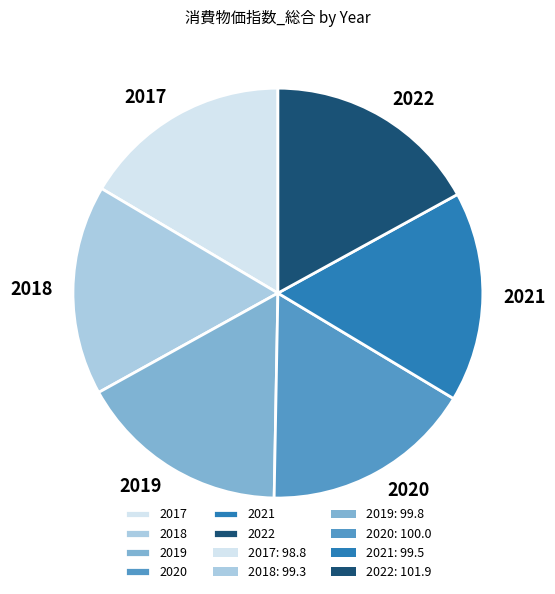

Combined, do 2019 and 2018 account for over 50%?

No